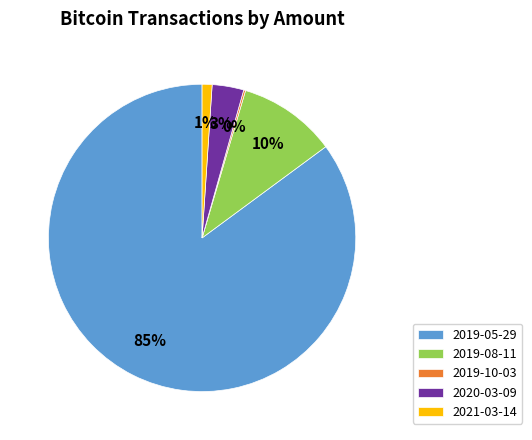

To the nearest percent, what is the average slice percentage?

20%